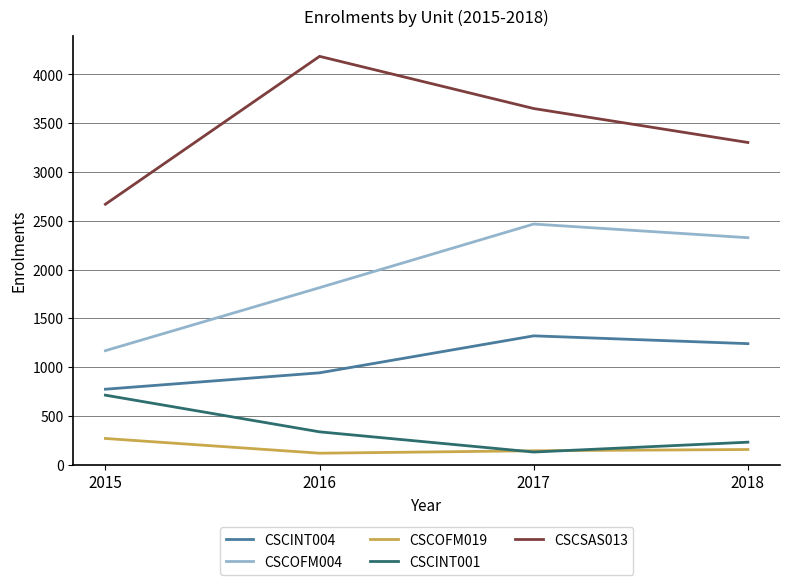

What is the total value across all series at 2017?

7712